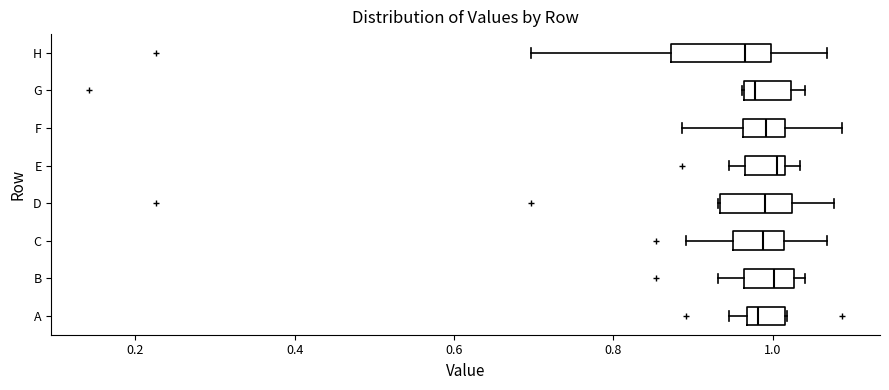

Where does the left whisker of the box for F end on the x-axis? The values are not printed on the chart, so give them approximately, as read against the axis.

0.88